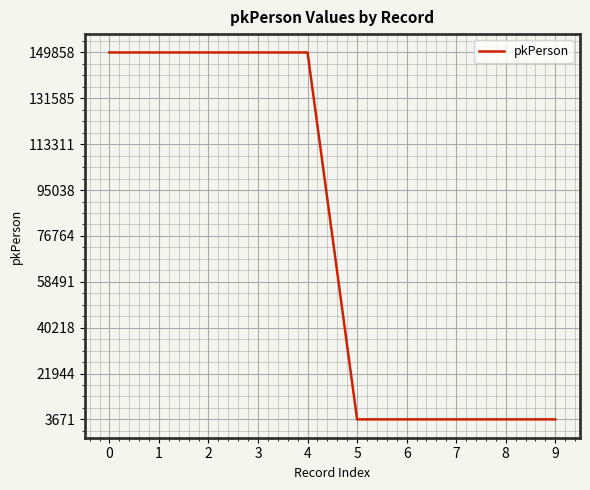

What is the ratio of the value at 2 to the value at 7?

40.8